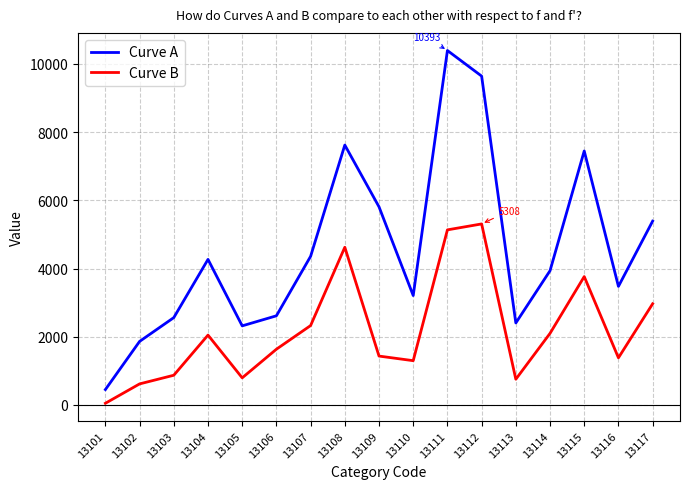

The value of Curve B at 13104 is 3348. True or false?

False